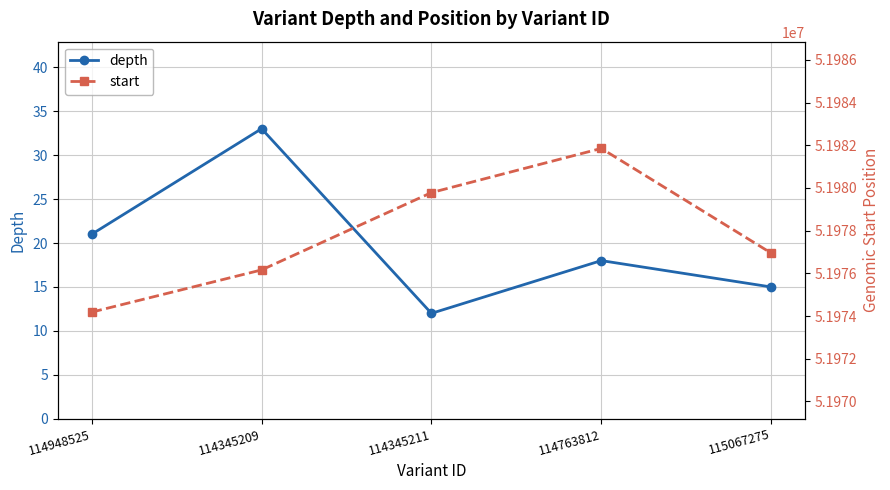

What is the sum of the start values at 114948525 and 114345209?

103950346